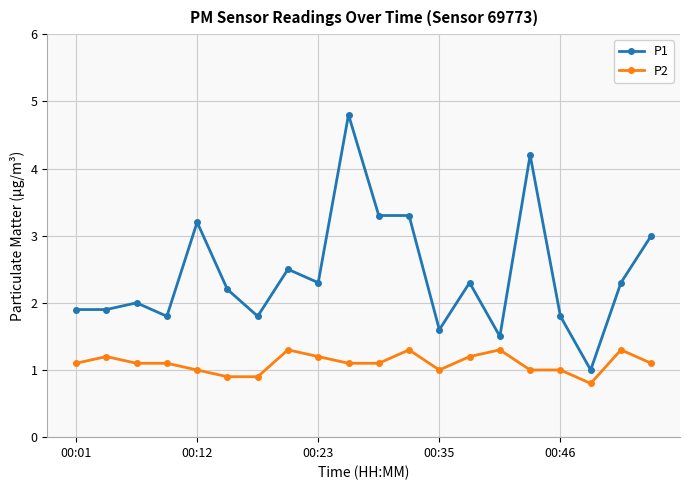

What is the average value of the P1 series?

2.4